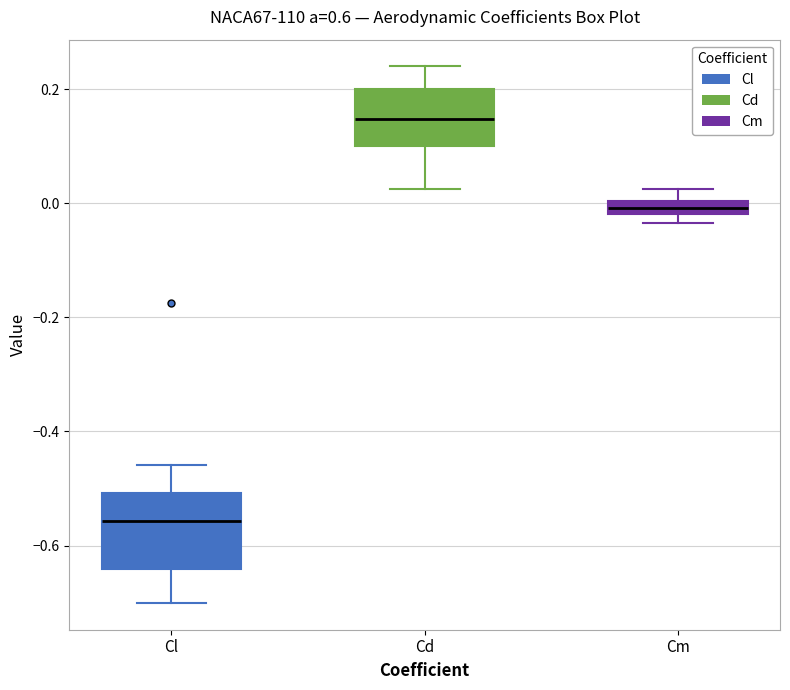

Which box has the highest median line?

Cd